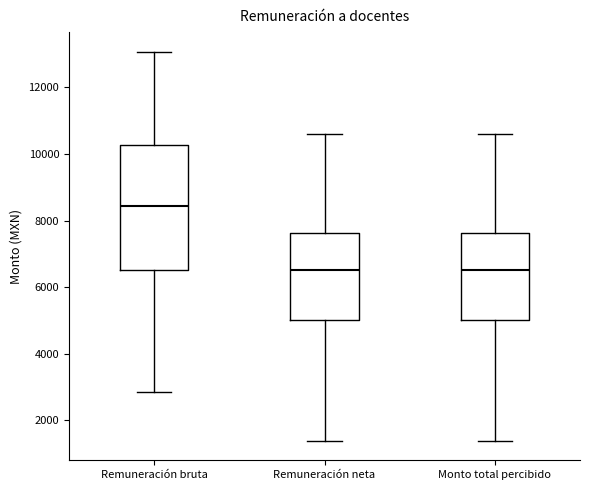

Reading left to right, read every box against the y-axis: the position of its median line, the range the box covers, and the ends of its whiskers. The values are not printed on the chart, so give them approximately, as read against the axis.

Remuneración bruta: median 8400, box 6600 to 10200, whiskers 2800 to 13000
Remuneración neta: median 6600, box 5000 to 7600, whiskers 1400 to 10600
Monto total percibido: median 6600, box 5000 to 7600, whiskers 1400 to 10600